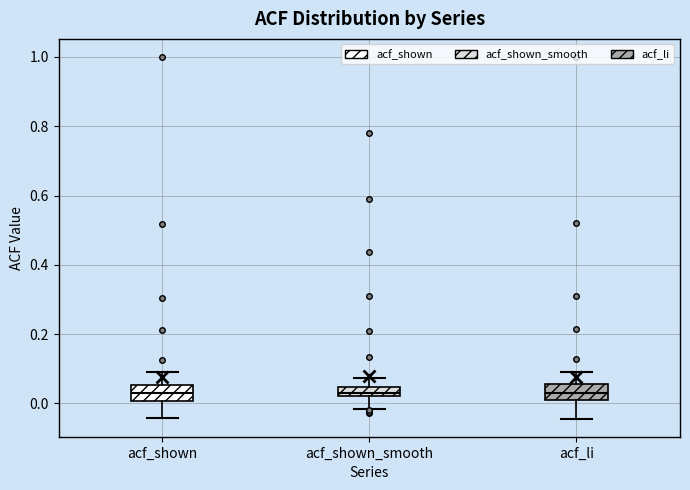

Where is the upper edge of the box for acf_li on the y-axis? The values are not printed on the chart, so give them approximately, as read against the axis.

0.06